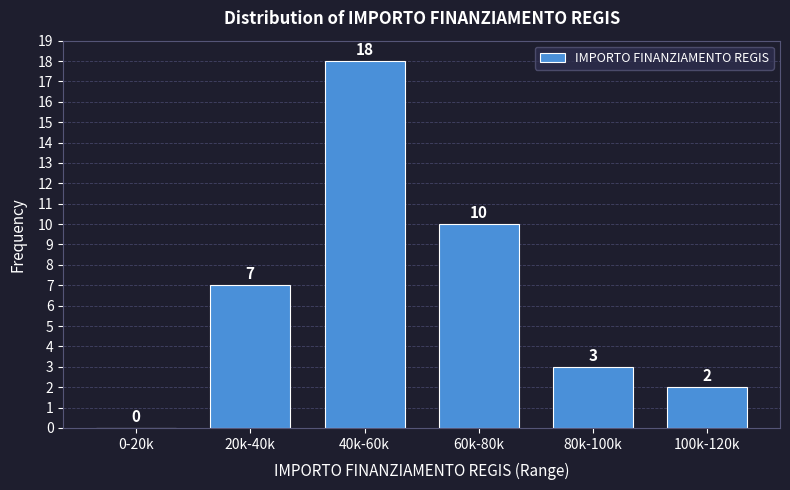

Reading right to left, extract all data points from this chart.

100k-120k=2	80k-100k=3	60k-80k=10	40k-60k=18	20k-40k=7	0-20k=0